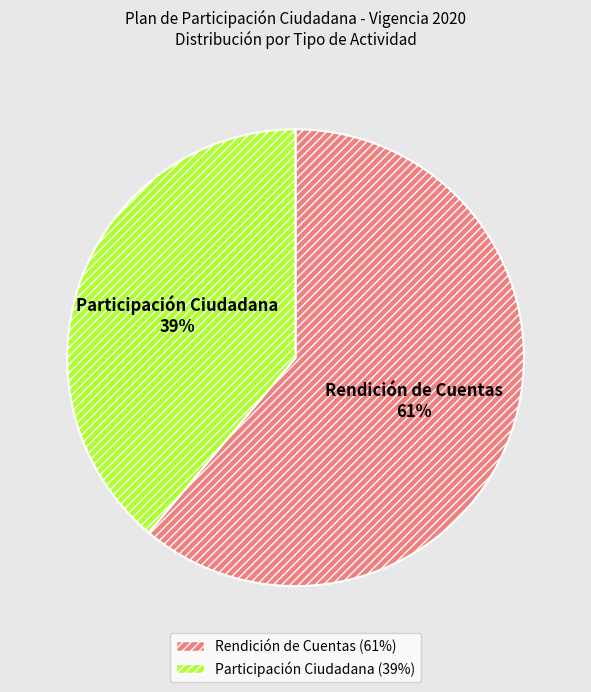

Do Rendición de Cuentas and Participación Ciudadana together represent more than half of the pie?

Yes